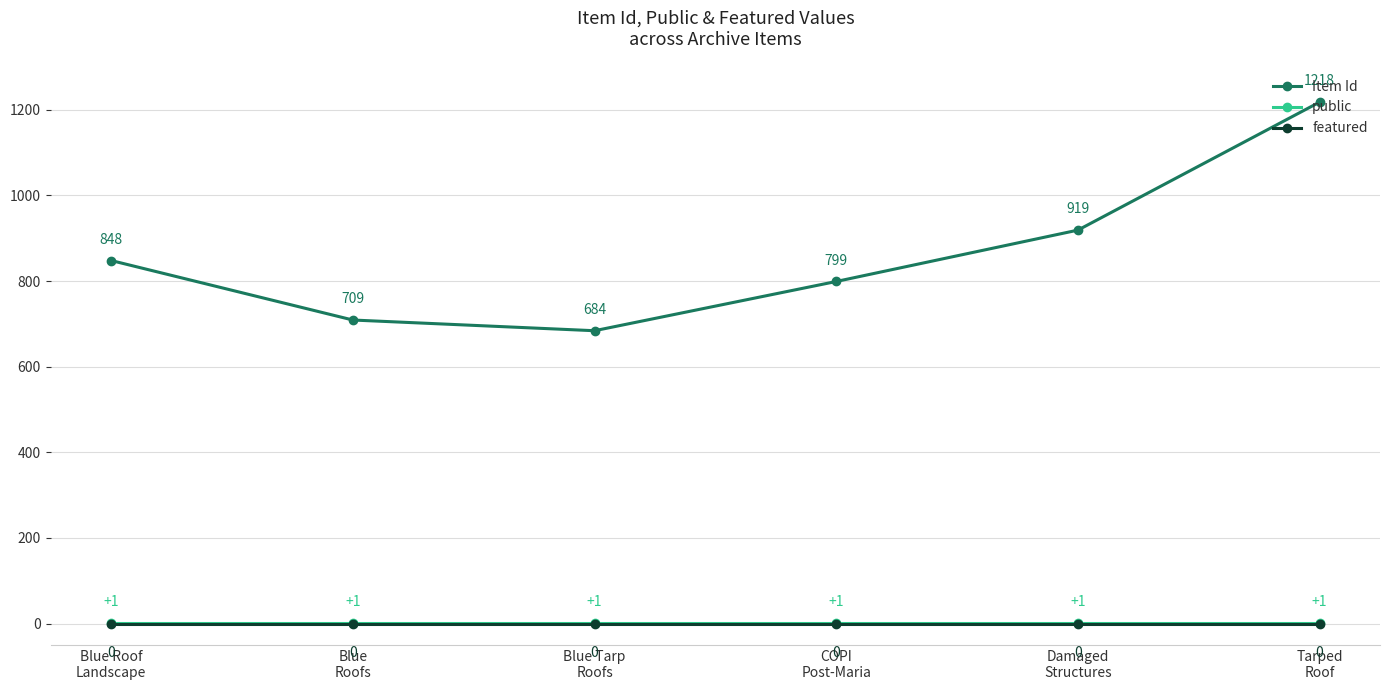

What is the maximum value shown in the chart?

1218